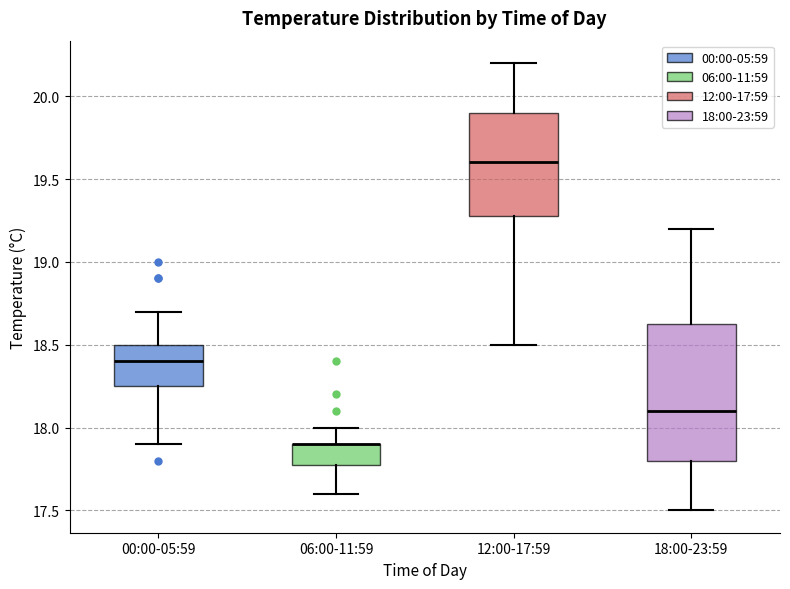

Reading left to right, read every box against the y-axis: the position of its median line, the range the box covers, and the ends of its whiskers. The values are not printed on the chart, so give them approximately, as read against the axis.

00:00-05:59: median 18.40, box 18.25 to 18.50, whiskers 17.90 to 18.70
06:00-11:59: median 17.90 (drawn on the box's upper edge), box 17.80 to 17.90, whiskers 17.60 to 18.00
12:00-17:59: median 19.60, box 19.30 to 19.90, whiskers 18.50 to 20.20
18:00-23:59: median 18.10, box 17.80 to 18.65, whiskers 17.50 to 19.20